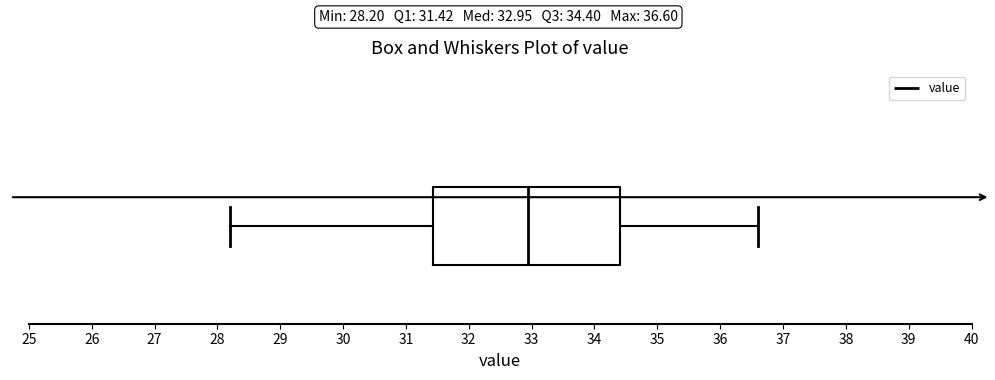

Transcribe this box plot: give where the median line is, the range the box spans, and where the two whiskers end, as read against the x-axis. The values are not printed on the chart, so give them approximately, as read against the axis.

median 33.0, box 31.4 to 34.4, whiskers 28.2 to 36.6